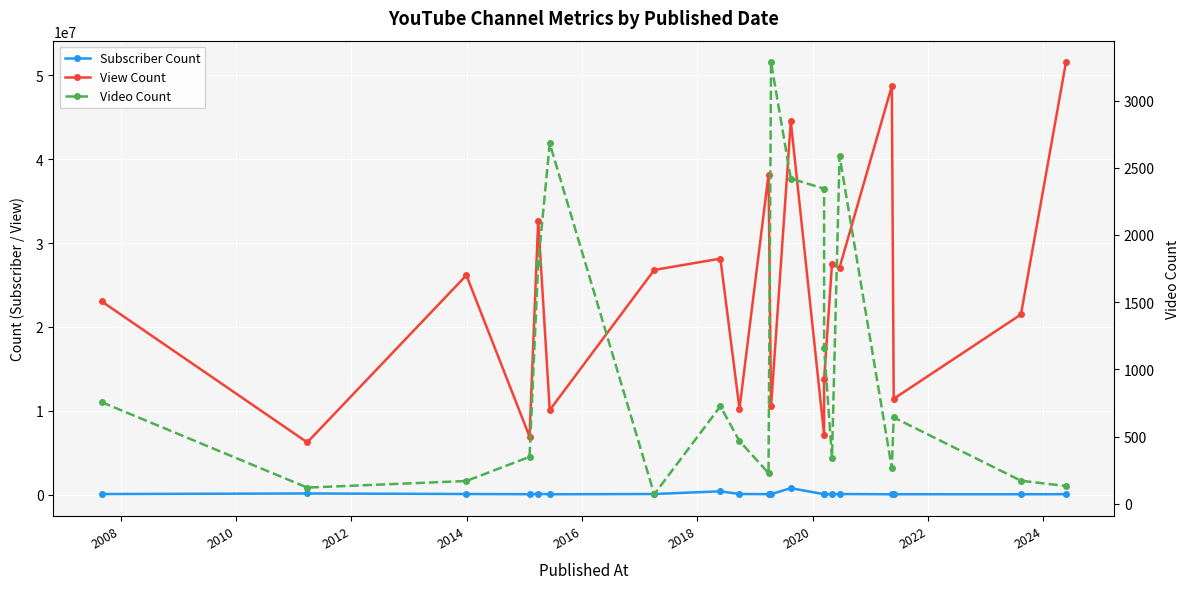

The value of Subscriber Count at 2012 is 101505. True or false?

False